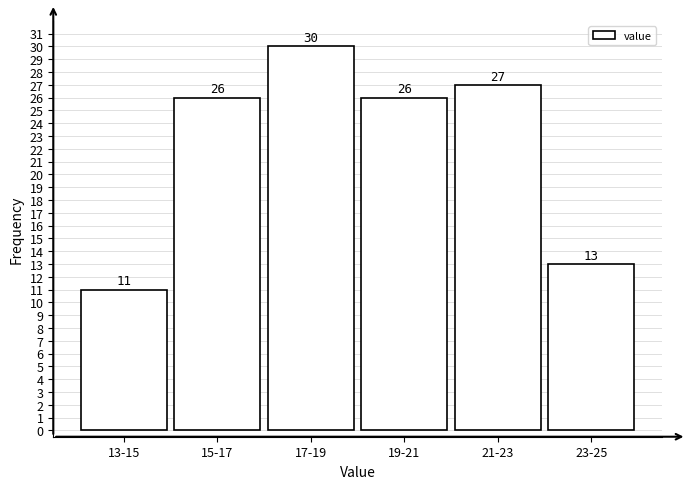

Reading right to left, transcribe all the data shown in this chart.

23-25=13	21-23=27	19-21=26	17-19=30	15-17=26	13-15=11